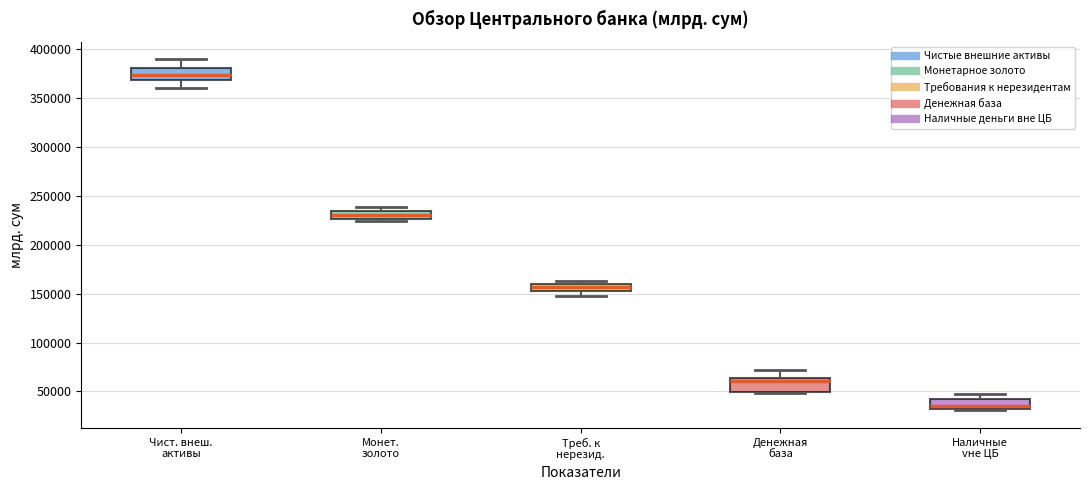

Which box has the highest median line?

Чист. внеш. активы